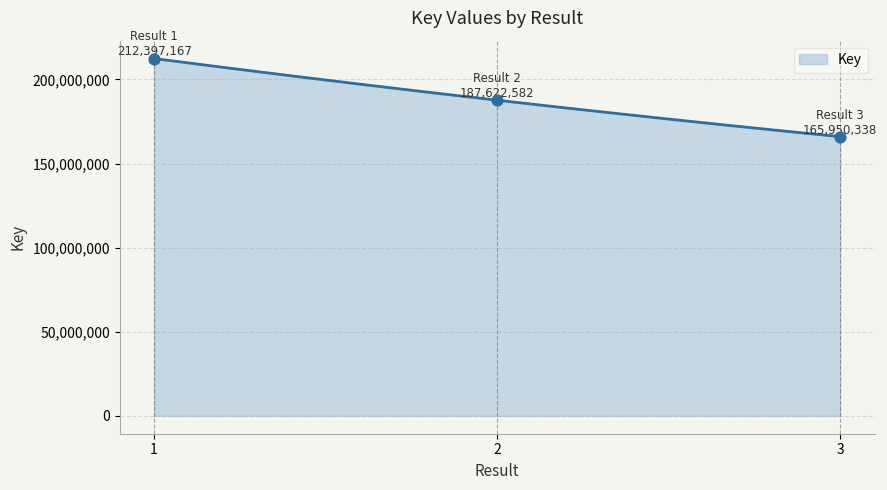

What is the ratio of the value at 3 to the value at 1?

0.8